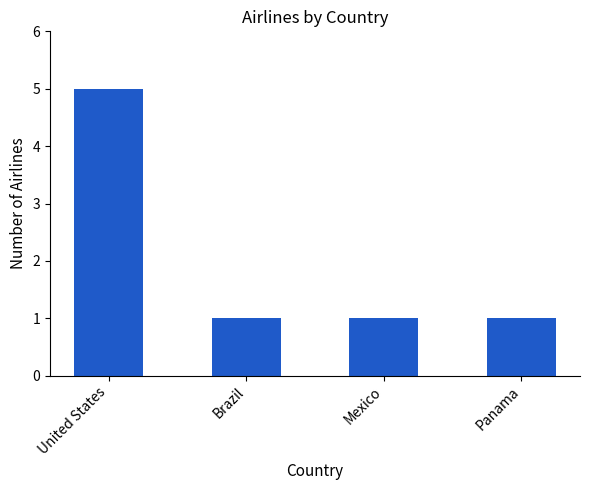

Approximately how many times larger is the value at Brazil compared to Mexico?

1.0